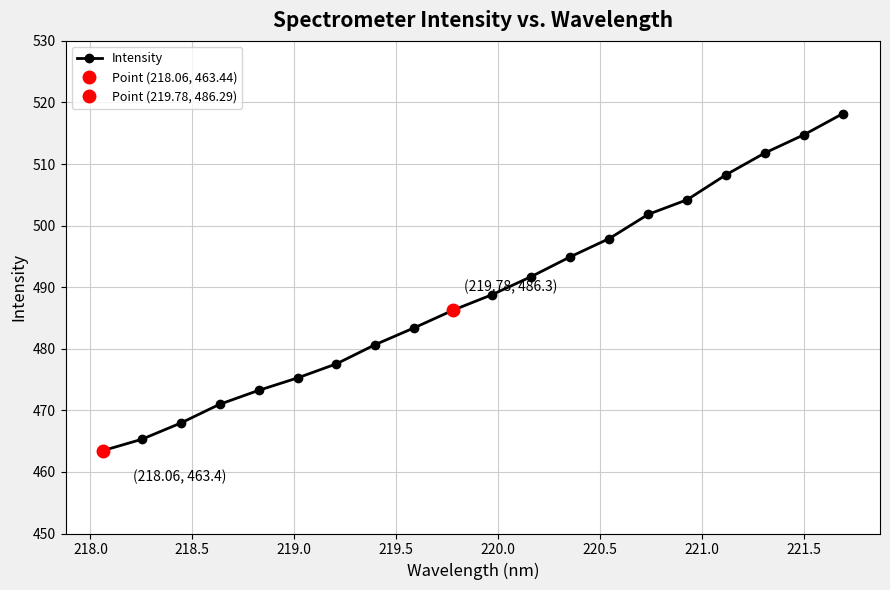

True or false: Intensity has more than 0 points higher than both neighbors.

False